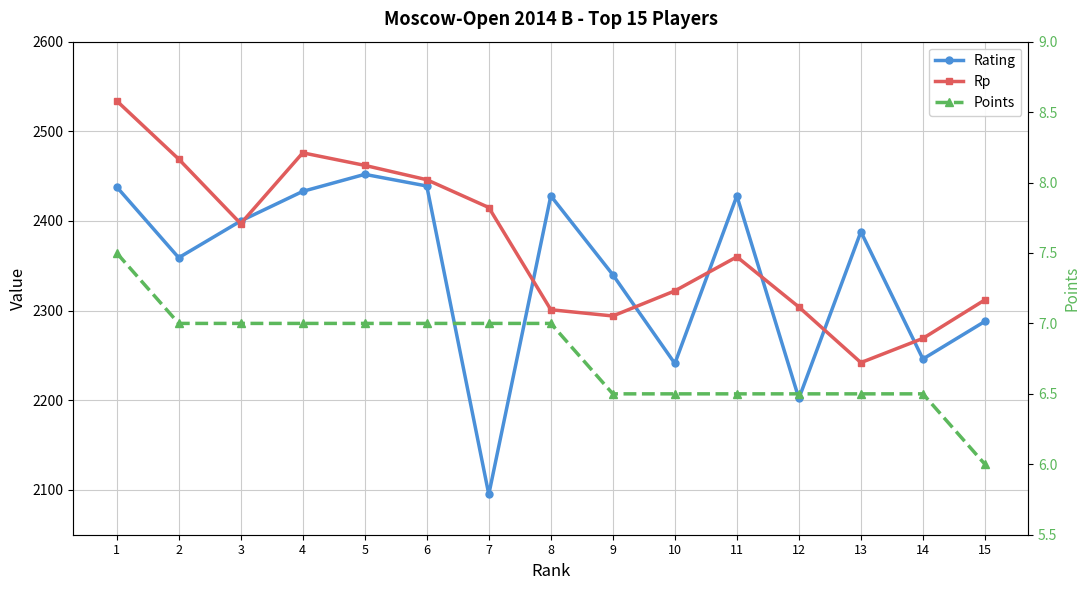

Reading left to right, what are all the values shown in this chart?

Rating: 1=2438.0	2=2359.0	3=2400.0	4=2433.0	5=2452.0	6=2439.0	7=2095.0	8=2428.0	9=2340.0	10=2241.0	11=2428.0	12=2202.0	13=2388.0	14=2246.0	15=2288.0
Rp: 1=2534.0	2=2469.0	3=2397.0	4=2476.0	5=2462.0	6=2446.0	7=2415.0	8=2301.0	9=2294.0	10=2322.0	11=2360.0	12=2304.0	13=2242.0	14=2269.0	15=2312.0
Points: 1=7.5	2=7.0	3=7.0	4=7.0	5=7.0	6=7.0	7=7.0	8=7.0	9=6.5	10=6.5	11=6.5	12=6.5	13=6.5	14=6.5	15=6.0